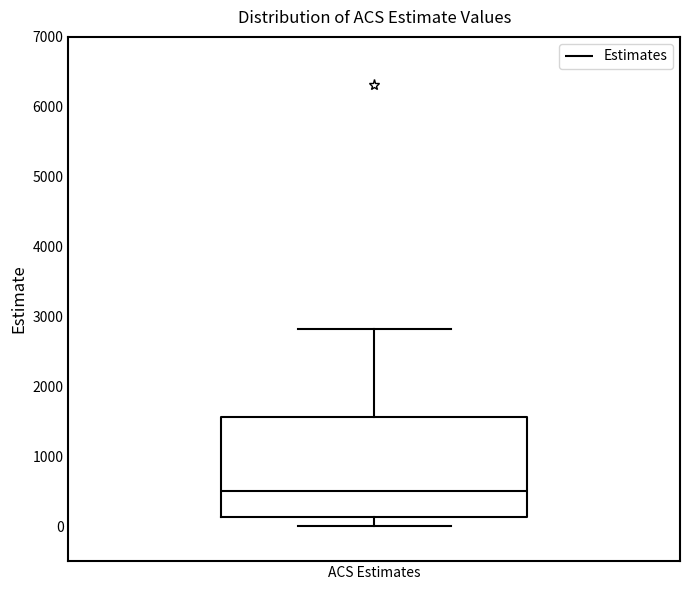

Read this box plot against the y-axis: the position of the median line, the range covered by the box, and the ends of both whiskers. The values are not printed on the chart, so give them approximately, as read against the axis.

median 500, box 100 to 1600, whiskers 0 to 2800